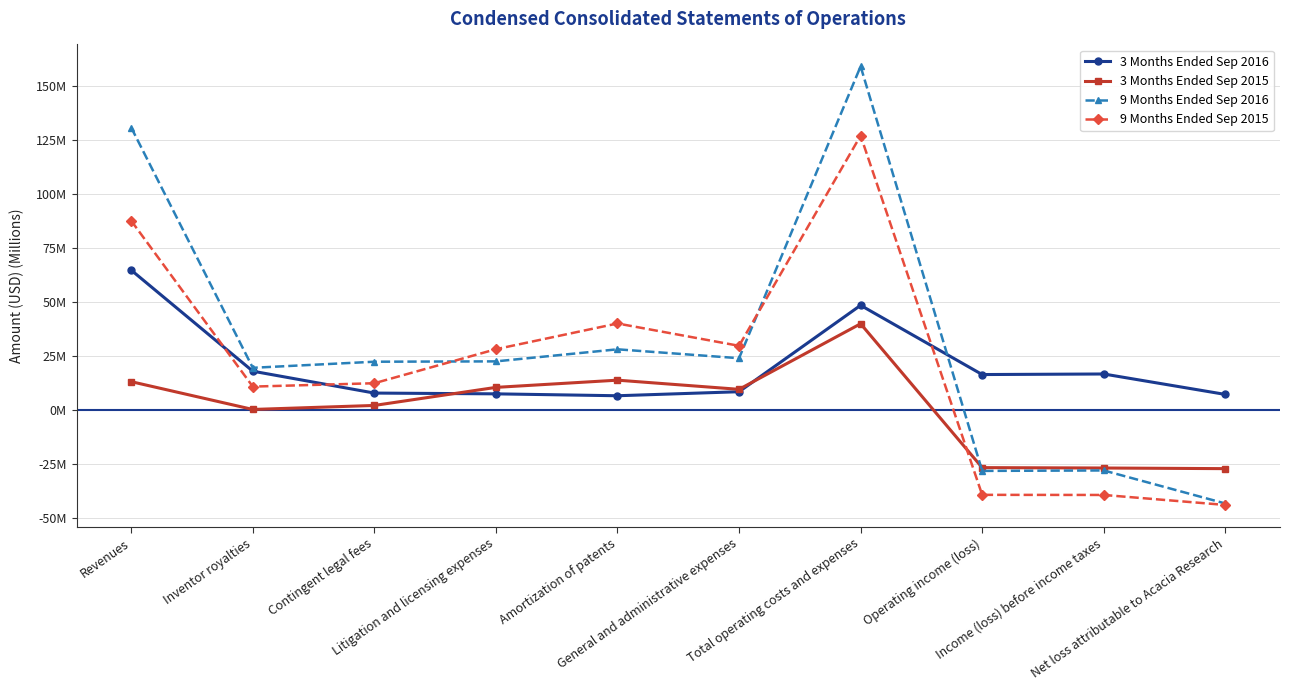

Is this an area chart (filled region under the line)?

No